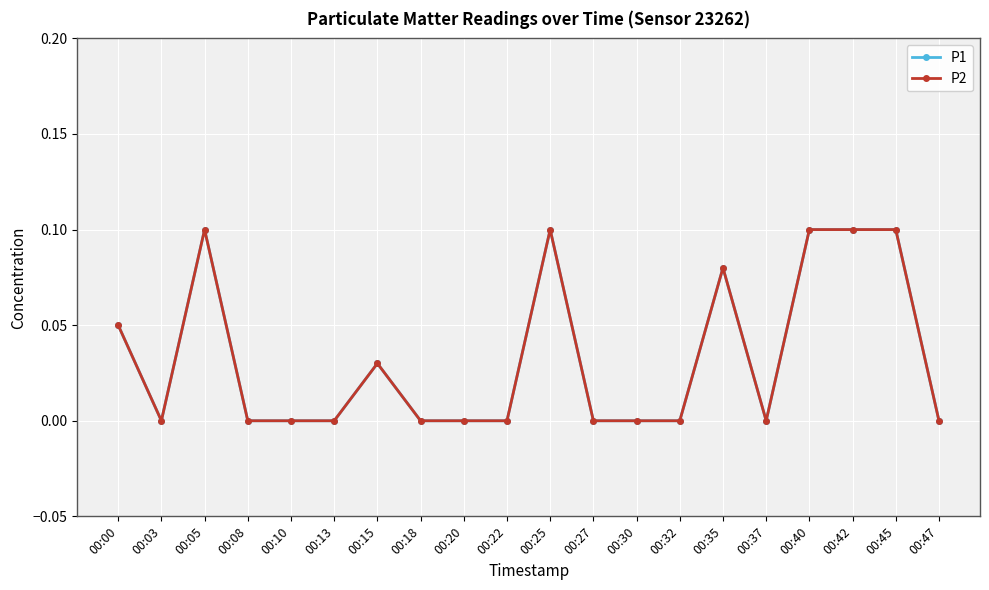

Does the chart have visible grid lines?

Yes